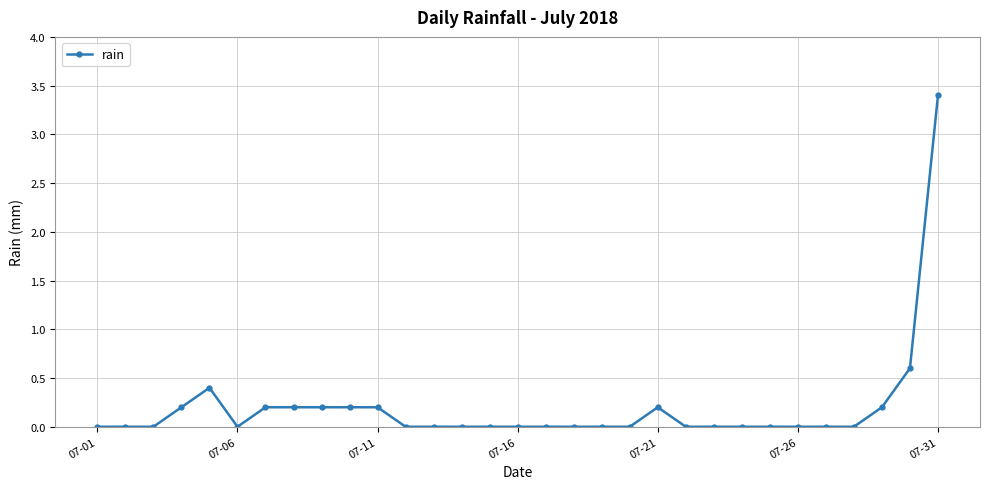

What is the maximum value shown in the chart?

3.4